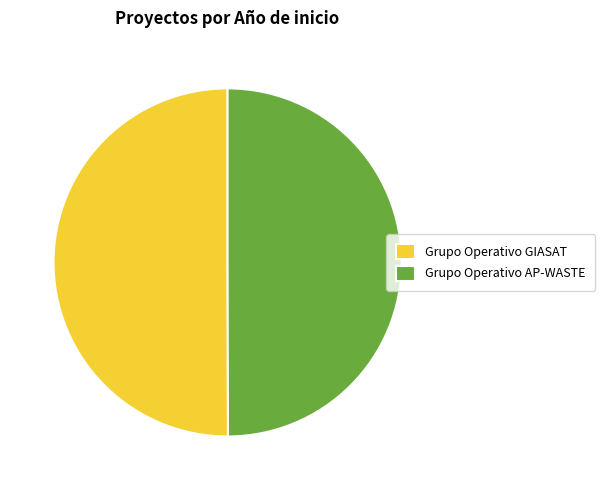

Is the sum of Grupo Operativo AP-WASTE and Grupo Operativo GIASAT greater than half?

Yes